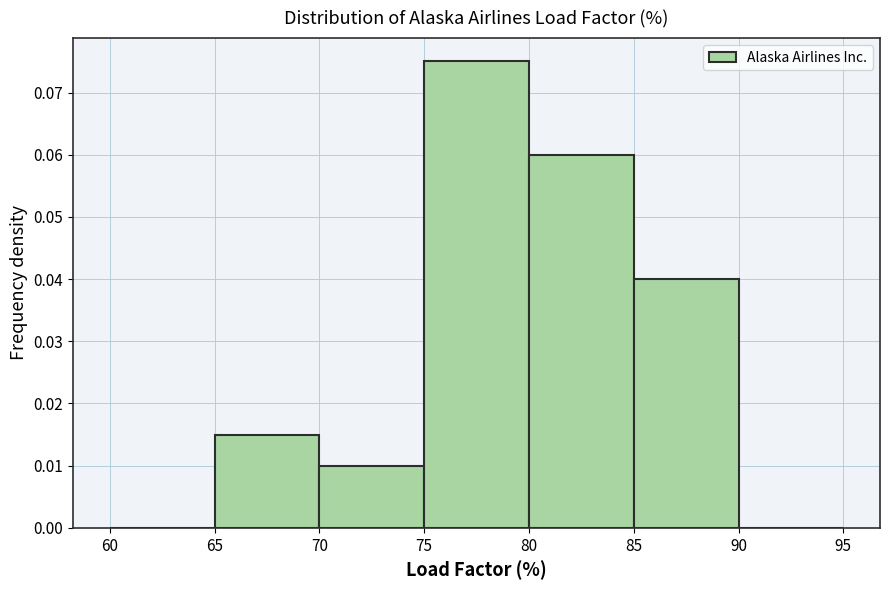

How tall is the bar that spans 75 to 80 on the x-axis? The values are not printed on the chart, so give them approximately, as read against the axis.

0.075